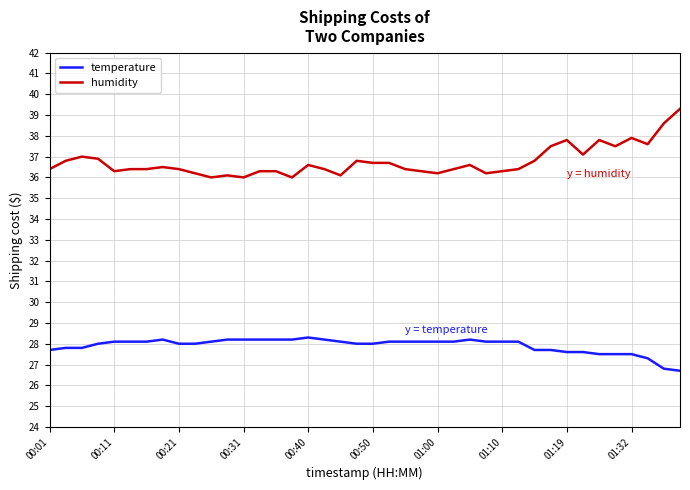

What is the difference between the maximum and minimum values in the temperature series?

1.6